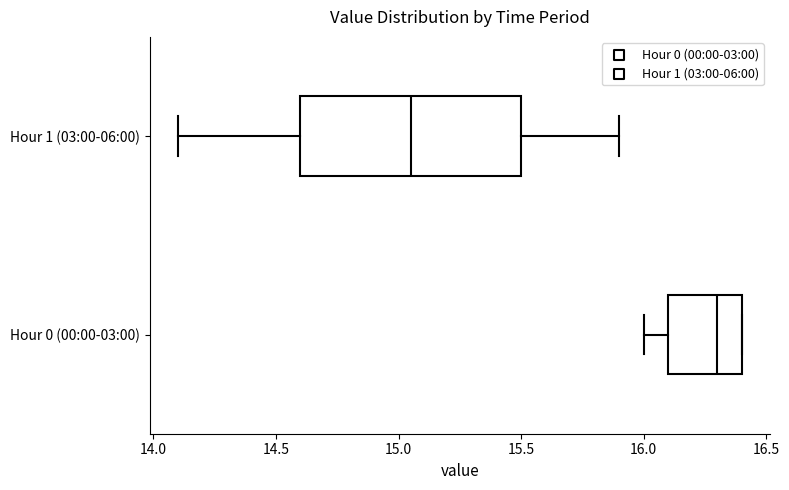

Where does the left whisker of the box for Hour 1 (03:00-06:00) end on the x-axis? The values are not printed on the chart, so give them approximately, as read against the axis.

14.10